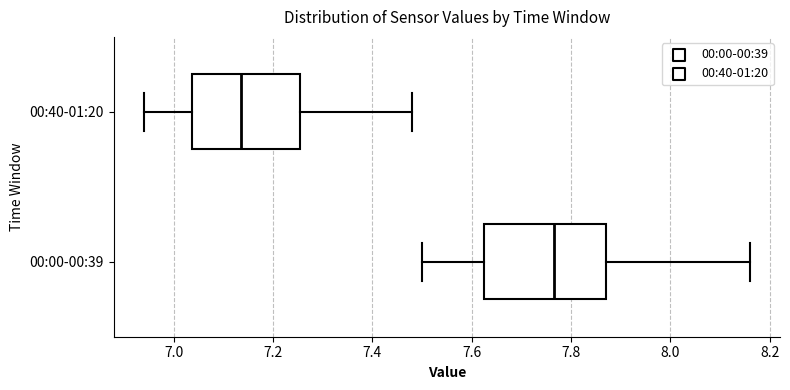

Comparing the boxes themselves (not the whiskers), which one is the widest?

00:00-00:39